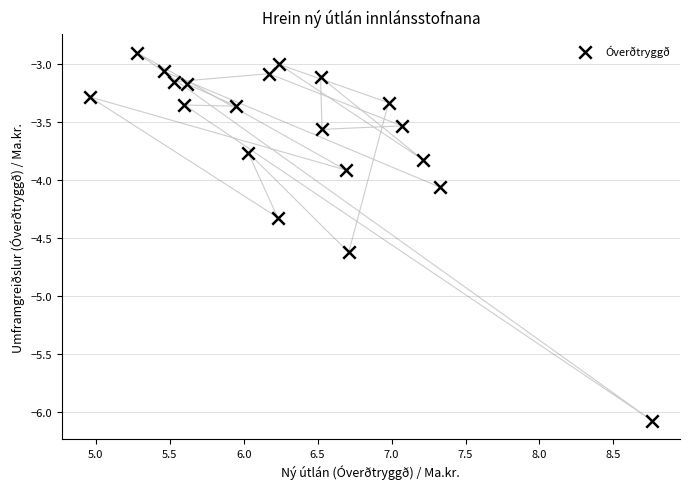

What is the range of X values (max minus min)?

3.8